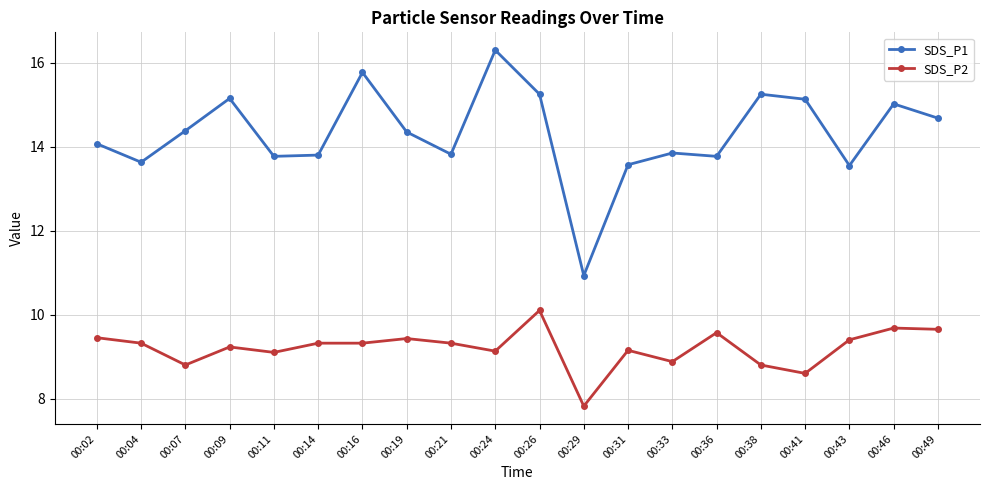

Which category has the lowest value in the SDS_P2 series?

00:29